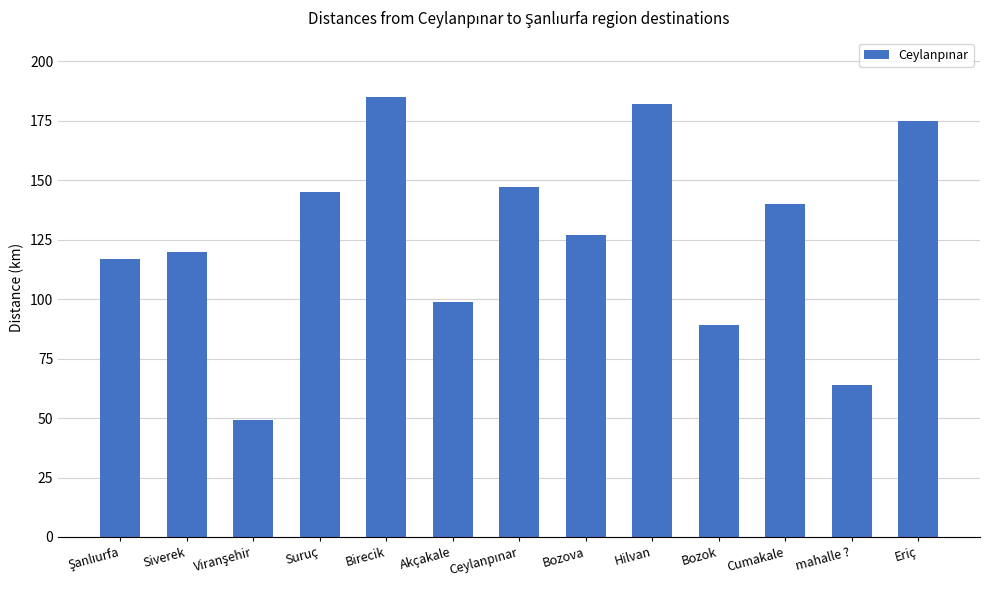

Reading left to right, transcribe all the data shown in this chart.

117	120	49	145	185	99	147	127	182	89	140	64	175